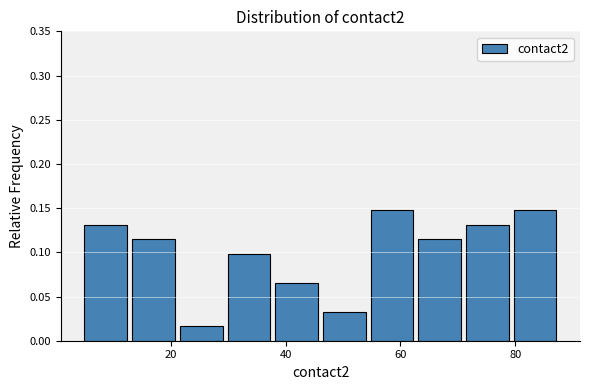

Reading left to right, transcribe this chart: for each bar, give the range it covers on the x-axis and its height. Neither the bar edges nor the heights are printed on the chart, so give them approximately, as read against the axes.

6 to 14: 0.130
14 to 22: 0.115
22 to 30: 0.015
30 to 38: 0.100
38 to 46: 0.065
46 to 54: 0.035
54 to 64: 0.150
64 to 72: 0.115
72 to 80: 0.130
80 to 88: 0.150